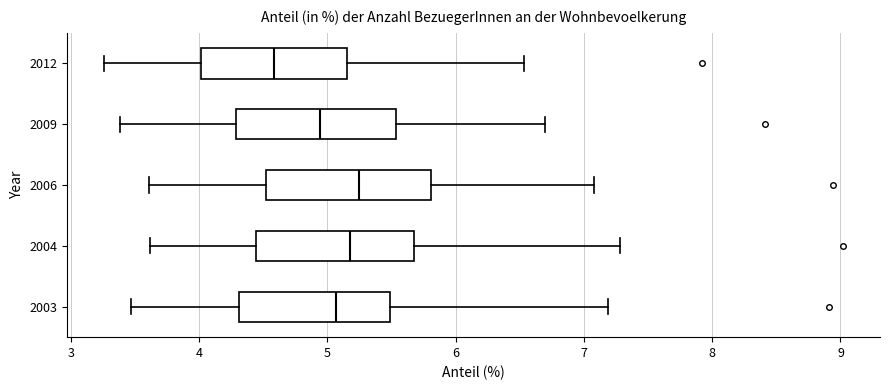

Reading bottom to top, transcribe this box plot: for each box, give where its median line is, the range the box spans, and where its two whiskers end, as read against the x-axis. The values are not printed on the chart, so give them approximately, as read against the axis.

2003: median 5.1, box 4.3 to 5.5, whiskers 3.5 to 7.2
2004: median 5.2, box 4.4 to 5.7, whiskers 3.6 to 7.3
2006: median 5.2, box 4.5 to 5.8, whiskers 3.6 to 7.1
2009: median 4.9, box 4.3 to 5.5, whiskers 3.4 to 6.7
2012: median 4.6, box 4.0 to 5.2, whiskers 3.3 to 6.5